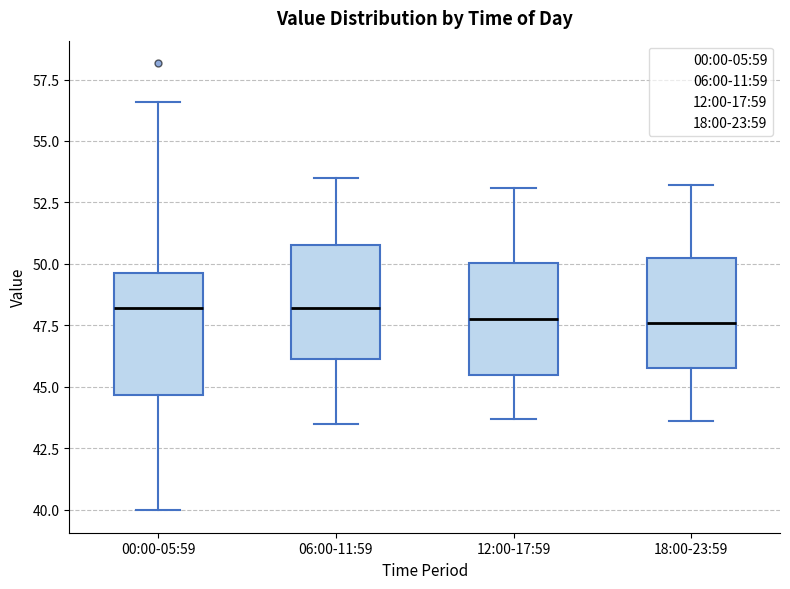

Where does the upper whisker of the box for 12:00-17:59 end on the y-axis? The values are not printed on the chart, so give them approximately, as read against the axis.

53.0